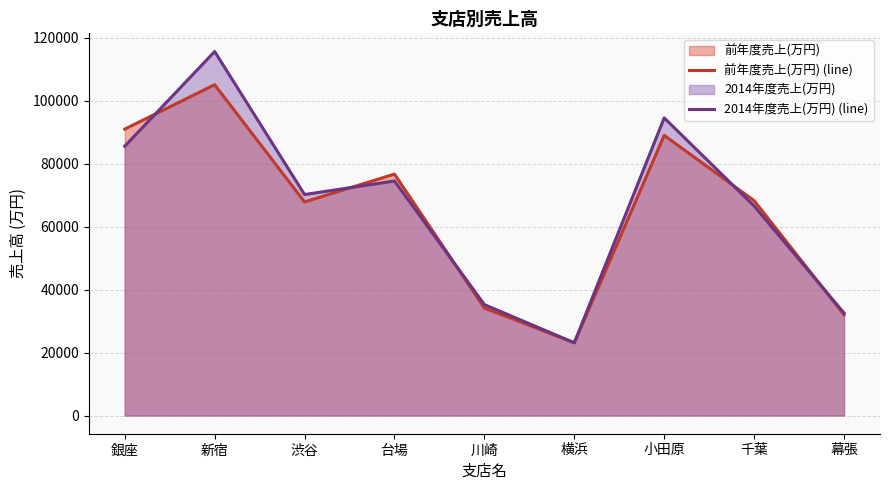

How many lines are shown in the chart?

2